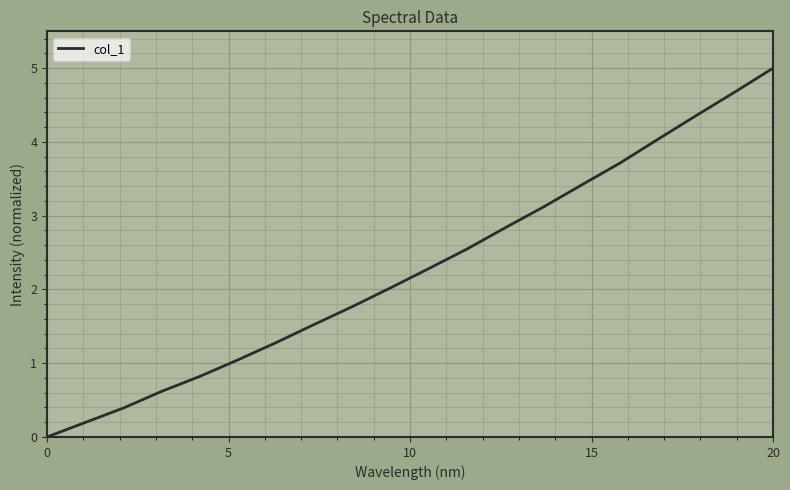

What is the difference between the maximum and minimum values?

5.0